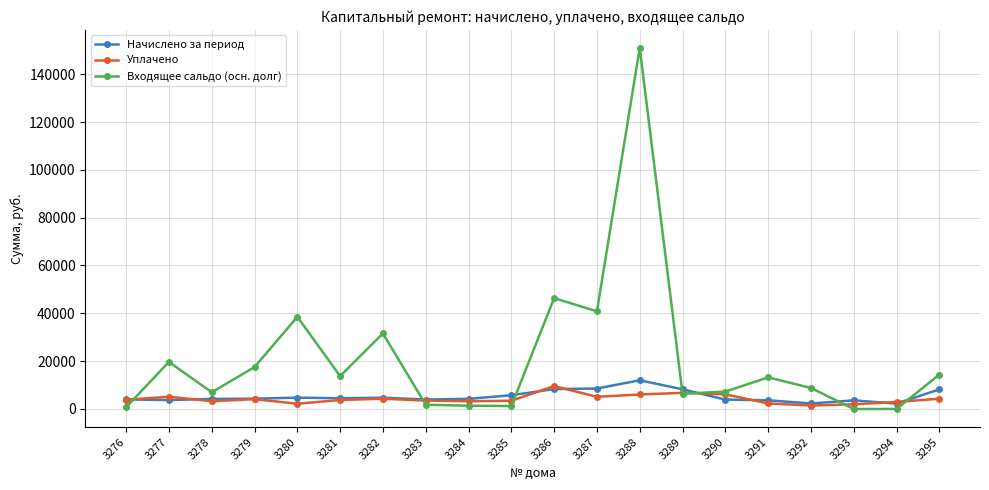

How many lines are shown in the chart?

3